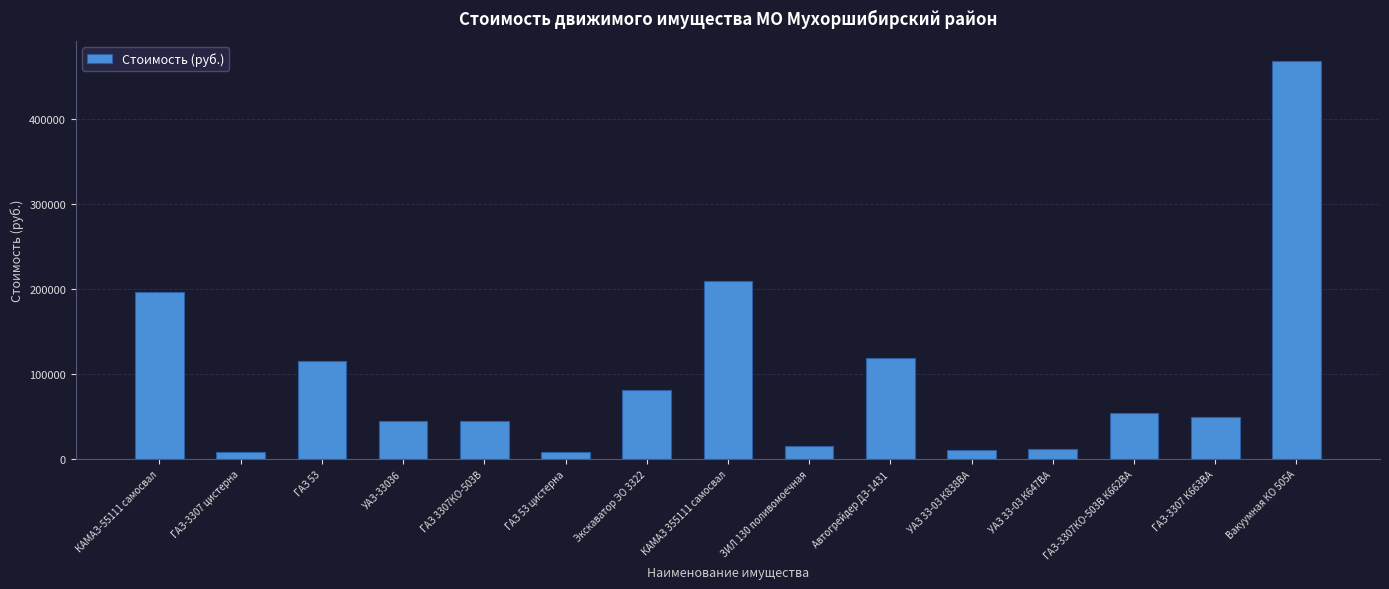

What is the sum of the values at Автогрейдер ДЗ-1431 and ГАЗ 53?

233963.7